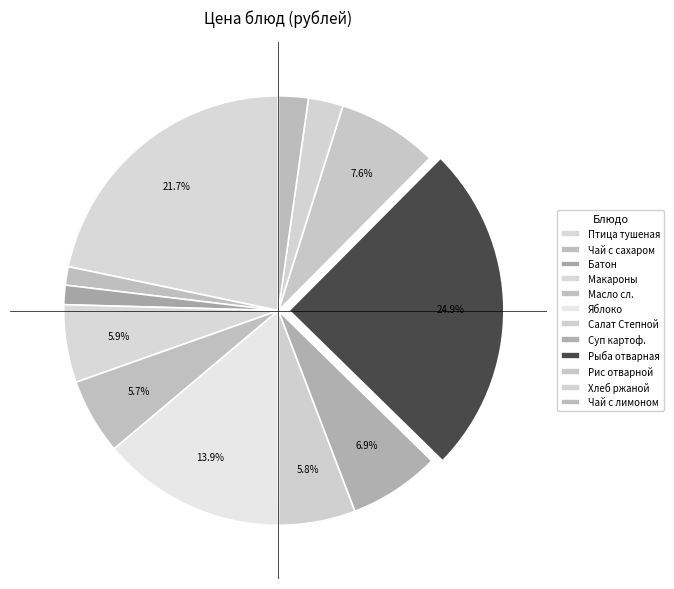

Count the number of slices in the pie.

12